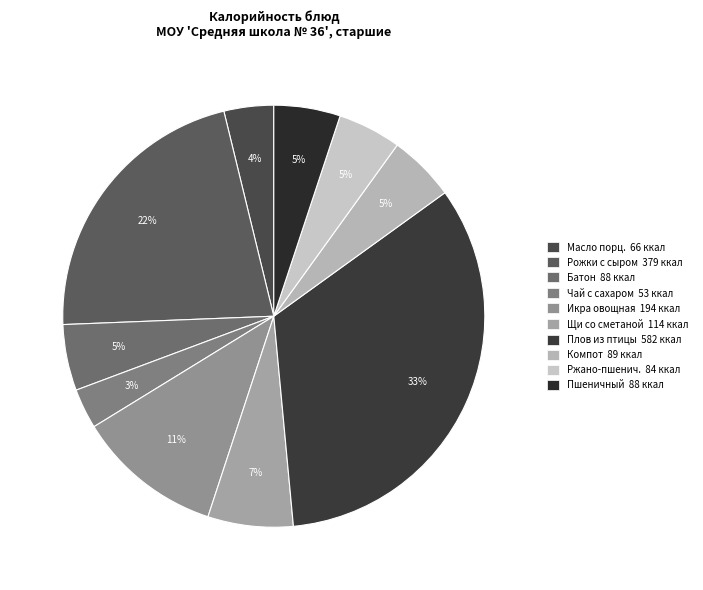

How many segments does this pie chart have?

10